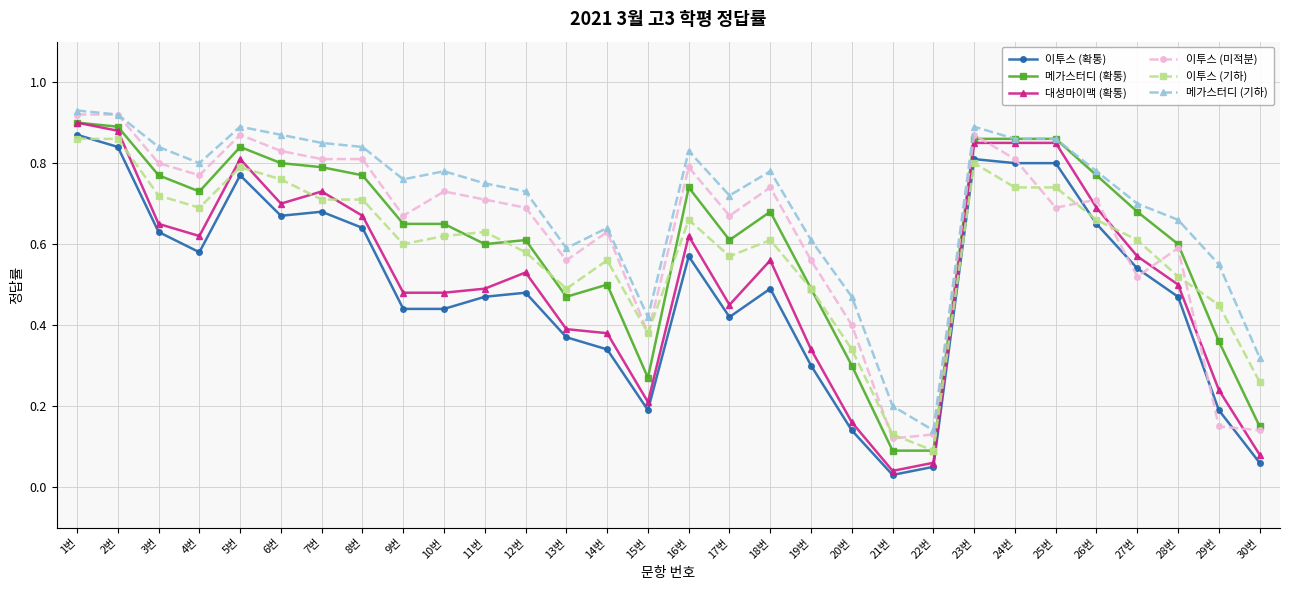

The value of 이투스 (기하) at 13번 is 0.7. True or false?

False